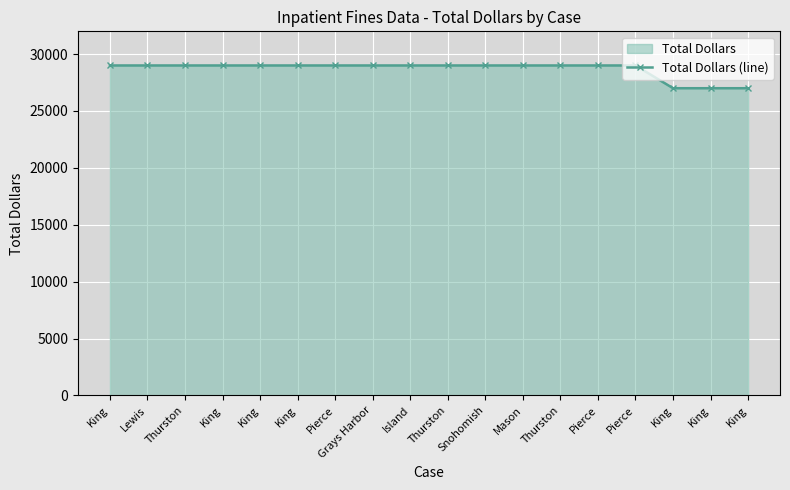

The value at King is 27000. True or false?

True